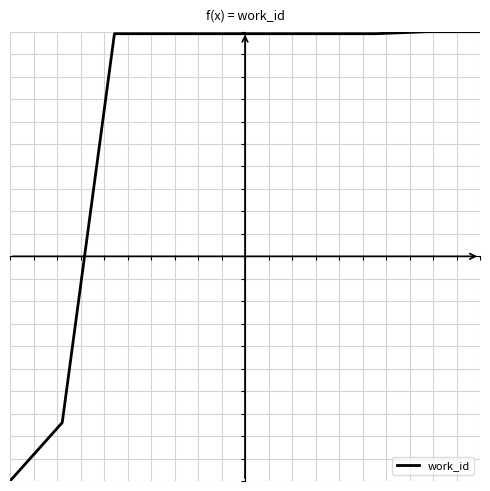

Does the chart have visible grid lines?

Yes